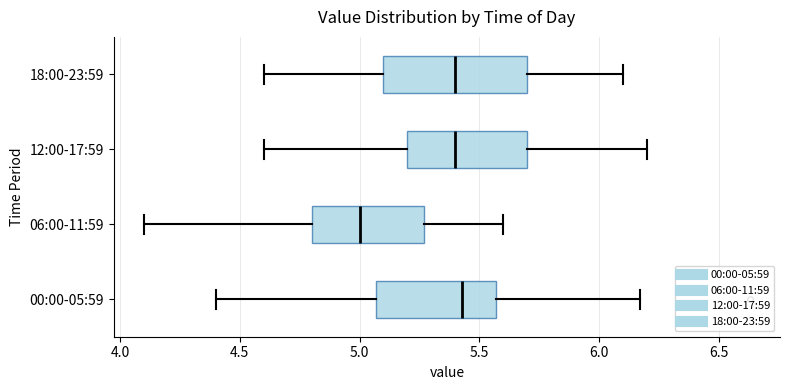

Where does the left whisker of the box for 12:00-17:59 end on the x-axis? The values are not printed on the chart, so give them approximately, as read against the axis.

4.60